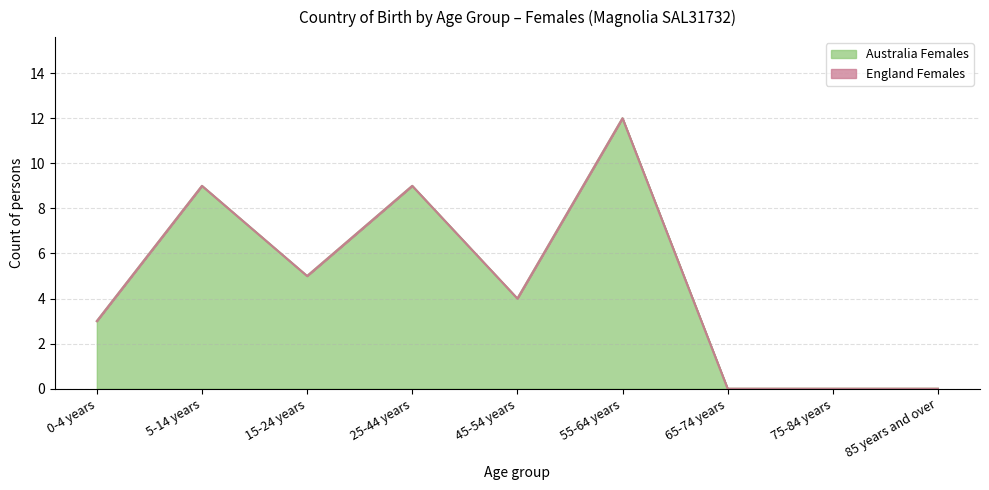

How many data points does each series have?

9